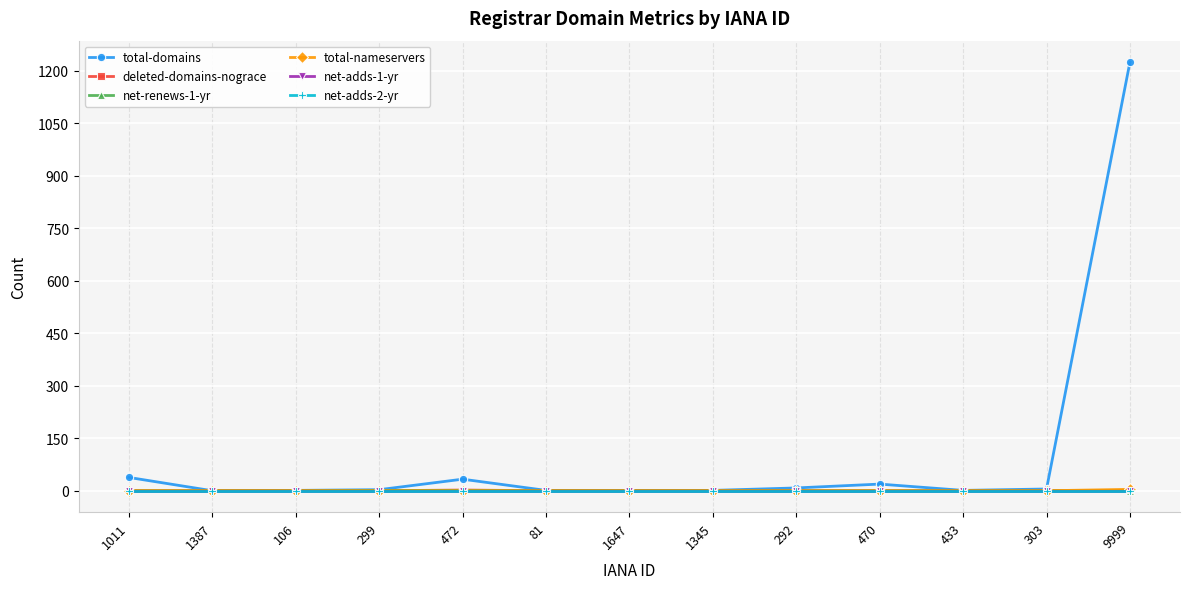

Does the chart have visible grid lines?

Yes